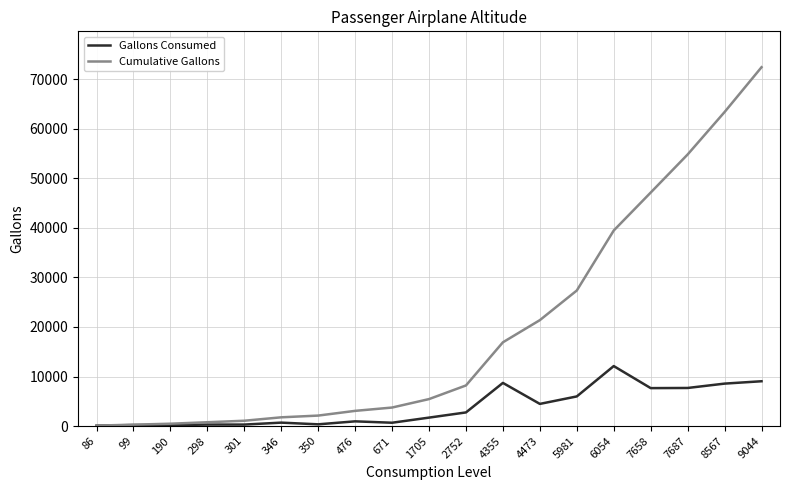

What is the total value across all series at 7658?

54783